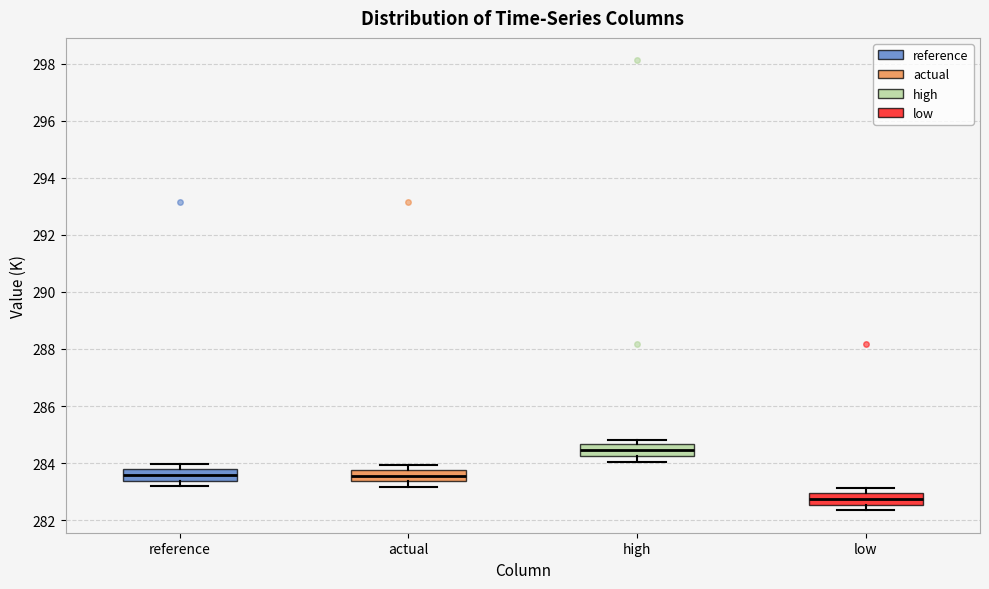

Reading left to right, transcribe this box plot: for each box, give where its median line is, the range the box spans, and where its two whiskers end, as read against the y-axis. The values are not printed on the chart, so give them approximately, as read against the axis.

reference: median 283.6, box 283.4 to 283.8, whiskers 283.2 to 284.0
actual: median 283.6, box 283.4 to 283.8, whiskers 283.2 to 284.0
high: median 284.4, box 284.2 to 284.6, whiskers 284.0 to 284.8
low: median 282.8, box 282.6 to 283.0, whiskers 282.4 to 283.2